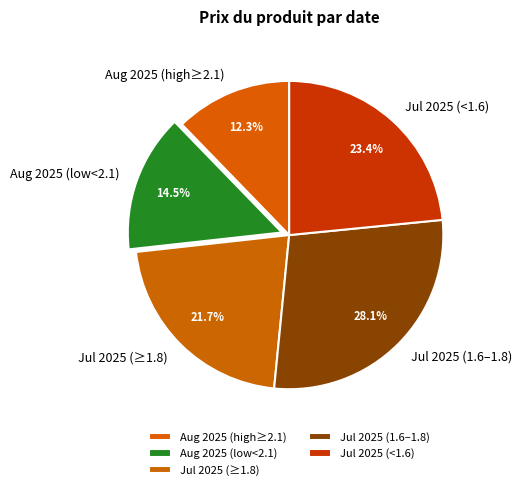

Is Jul 2025 (1.6–1.8) the majority of the pie?

No